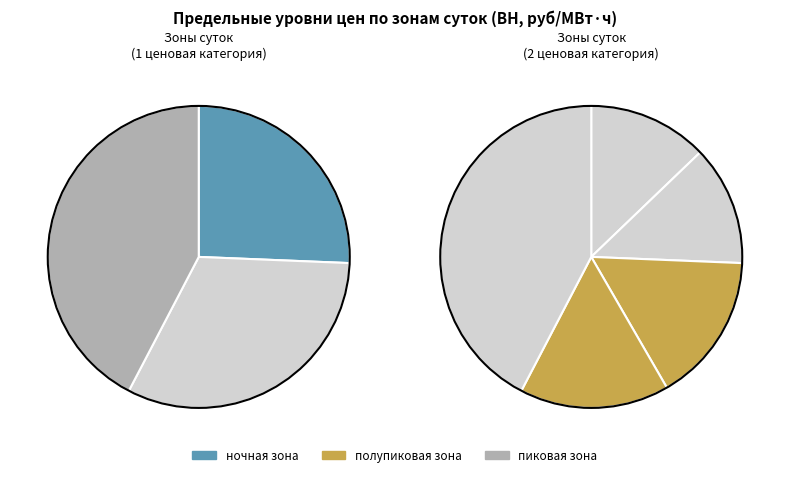

How many segments does this pie chart have?

3